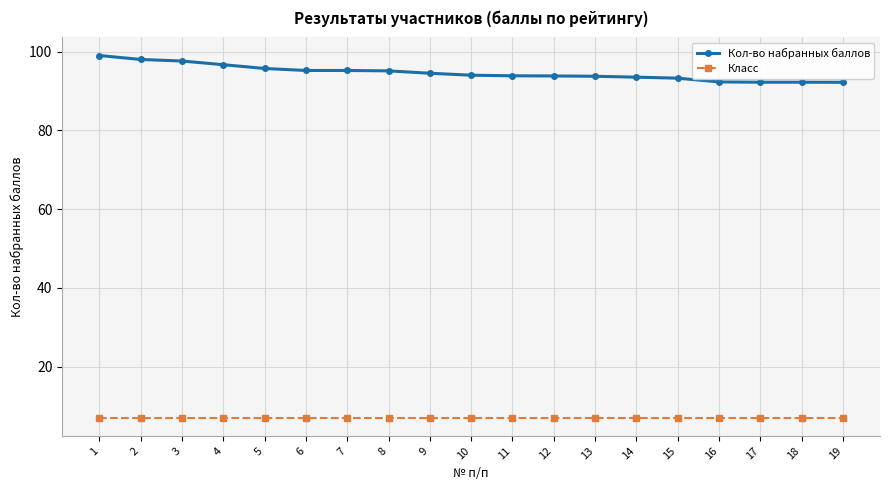

What is the total value across all series at 10?

101.0